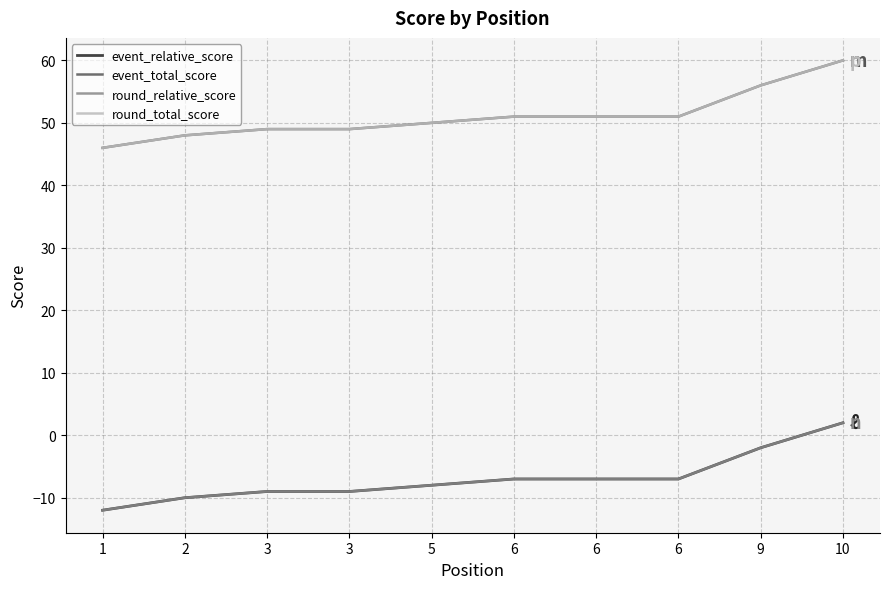

True or false: round_relative_score and event_total_score cross at least once.

False